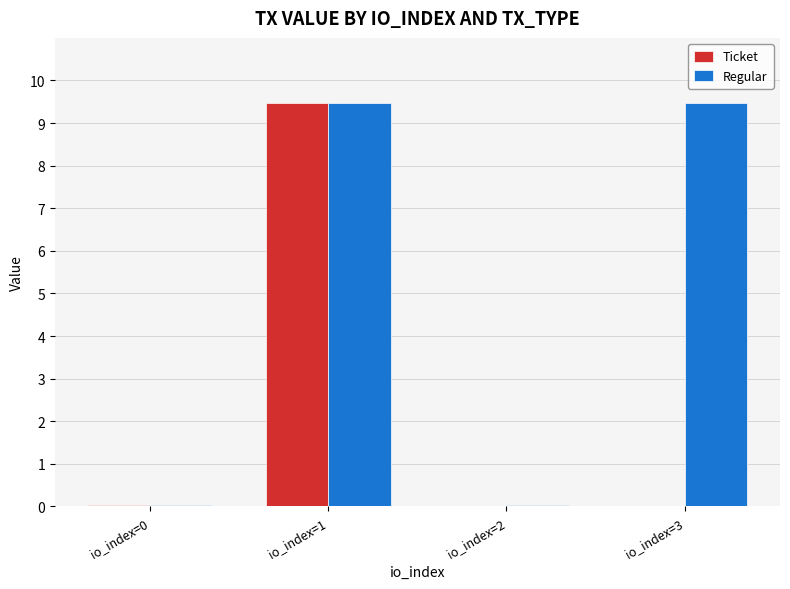

The value of Regular at io_index=1 is 9.5. True or false?

True